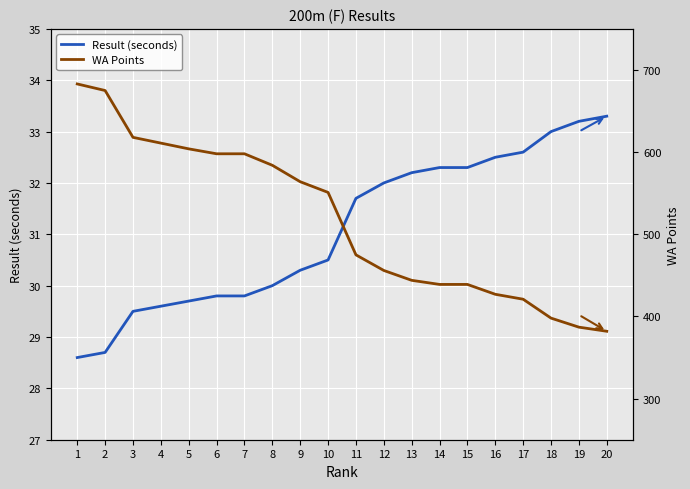

What is the spread (max minus min) of values at 16?

394.5